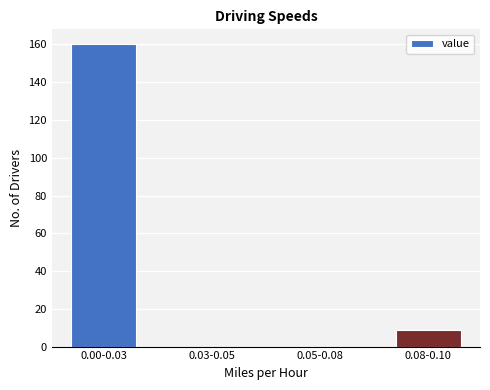

Reading right to left, extract all data points from this chart.

0.08-0.10=9	0.05-0.08=0	0.03-0.05=0	0.00-0.03=160